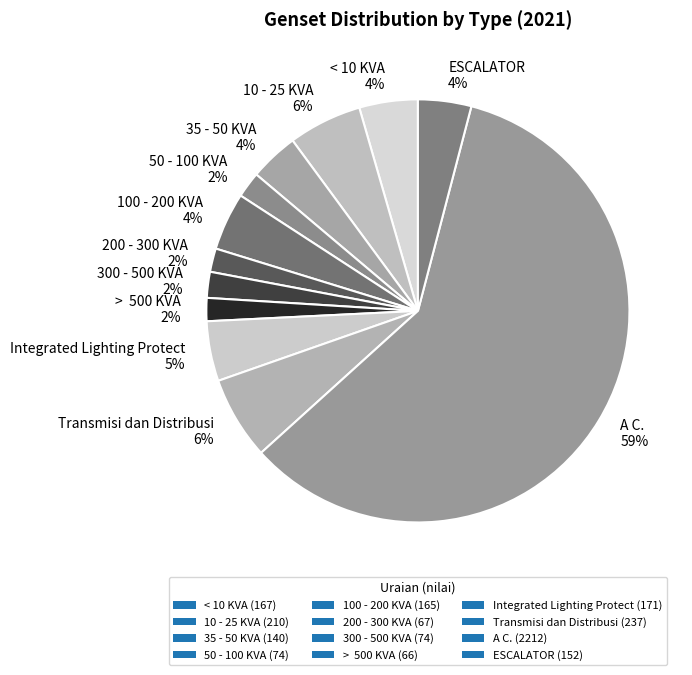

True or false: ESCALATOR accounts for 12% of the total.

False